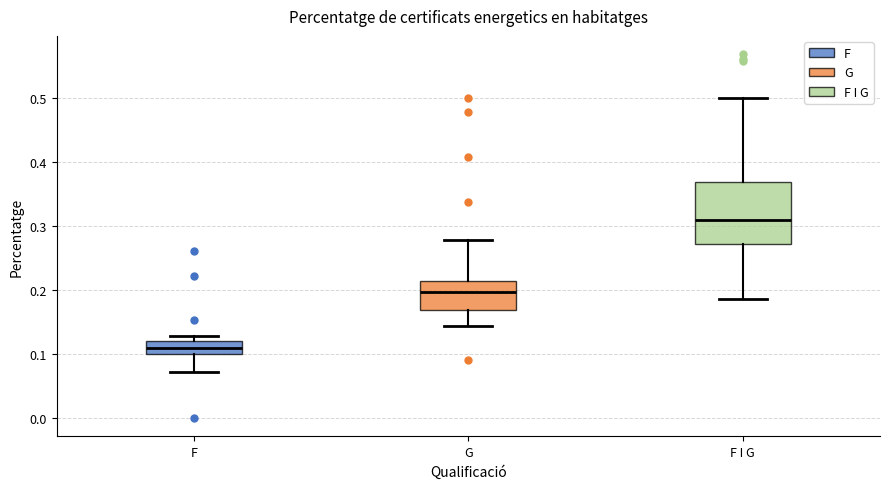

Which box is the tallest, from its lower edge to its upper edge?

F I G